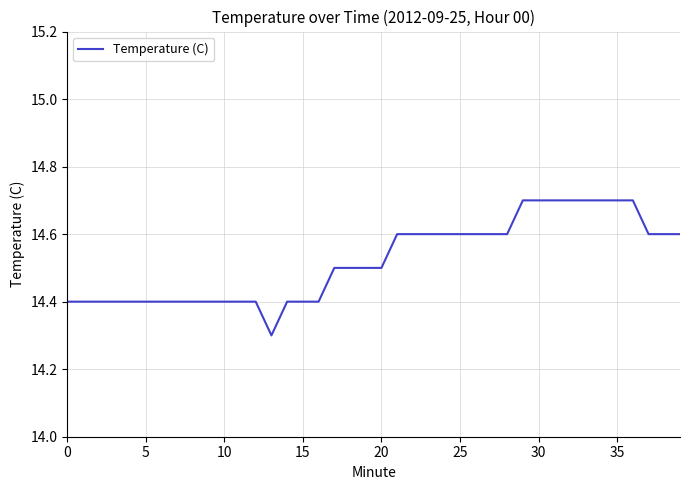

What is the greatest value displayed?

14.7